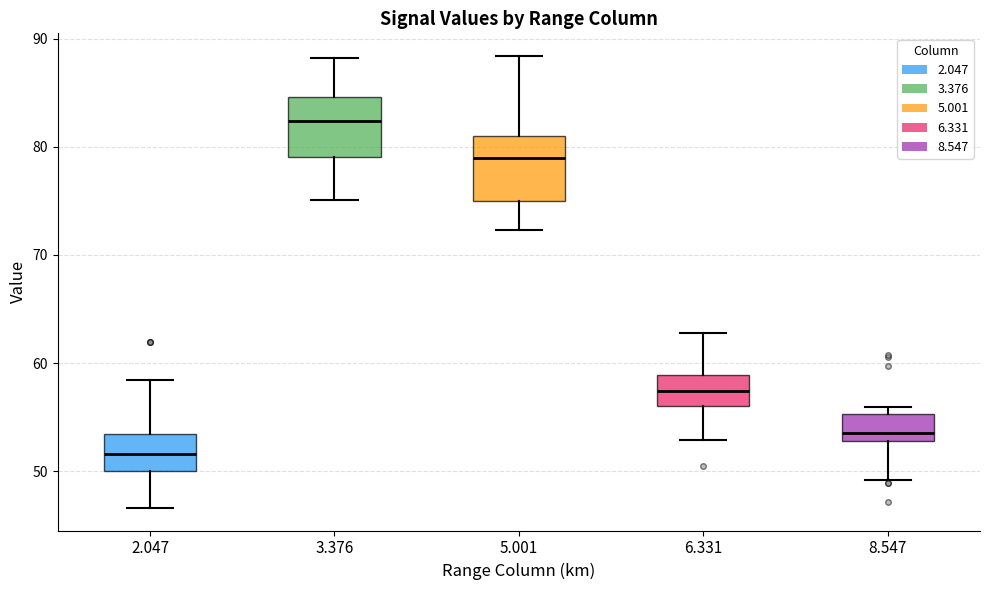

Which box has the lowest median line?

2.047